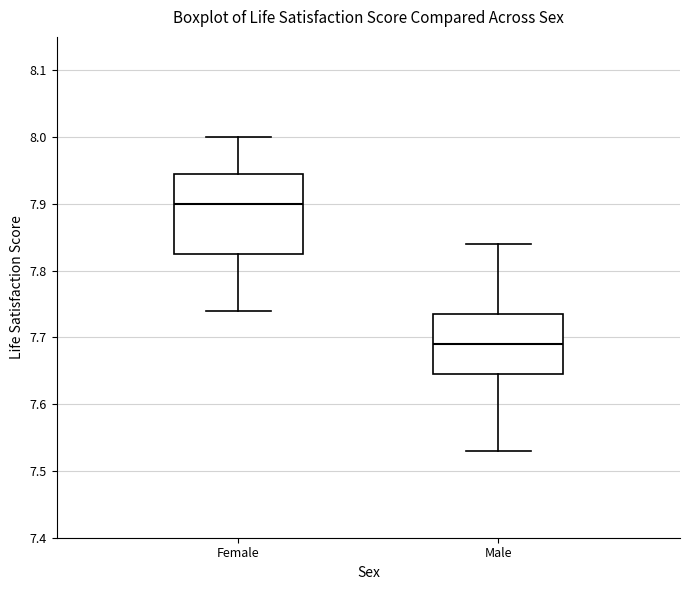

Comparing the boxes themselves (not the whiskers), which one is the tallest?

Female